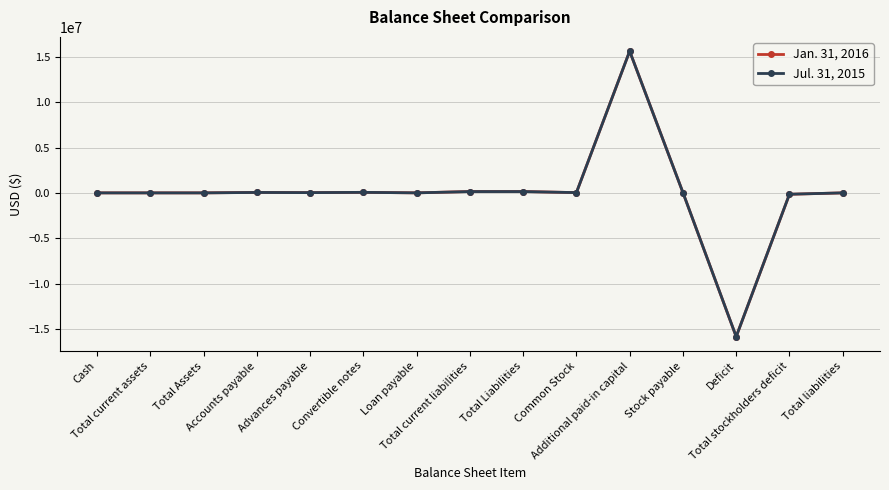

What is the lowest value of the Jul. 31, 2015 series?

-15826644